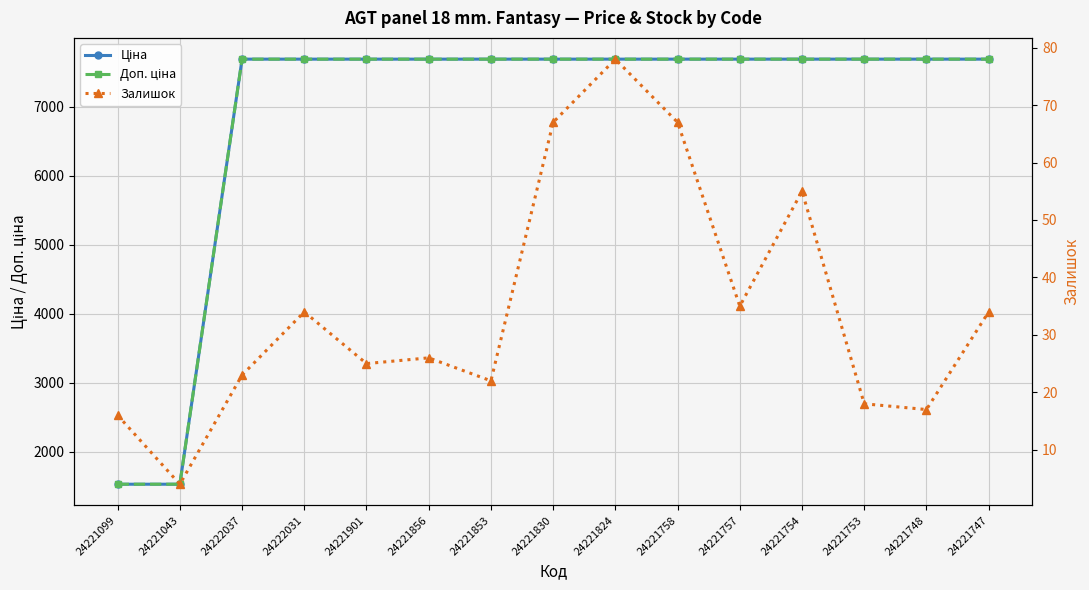

How many lines are shown in the chart?

3